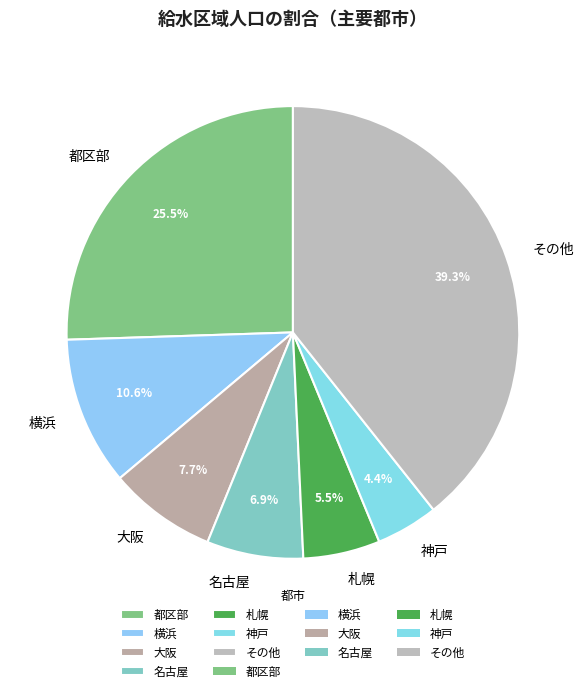

What percentage is NOT represented by 大阪?

92.3%